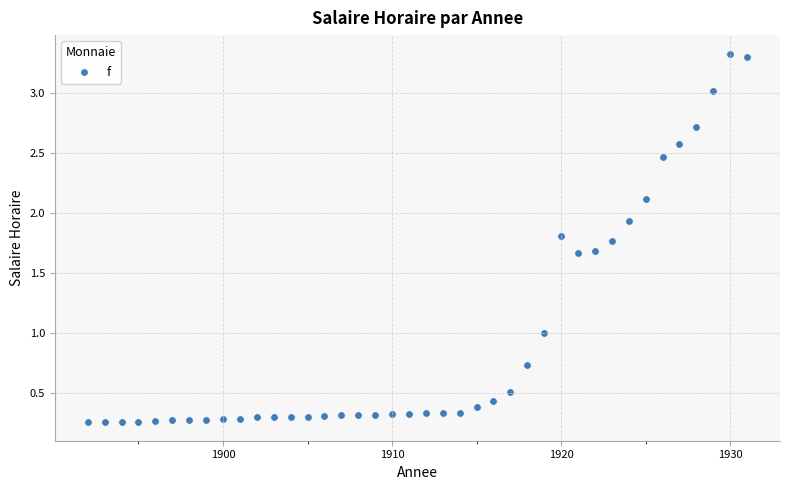

What is the range of Y values (max minus min)?

3.1